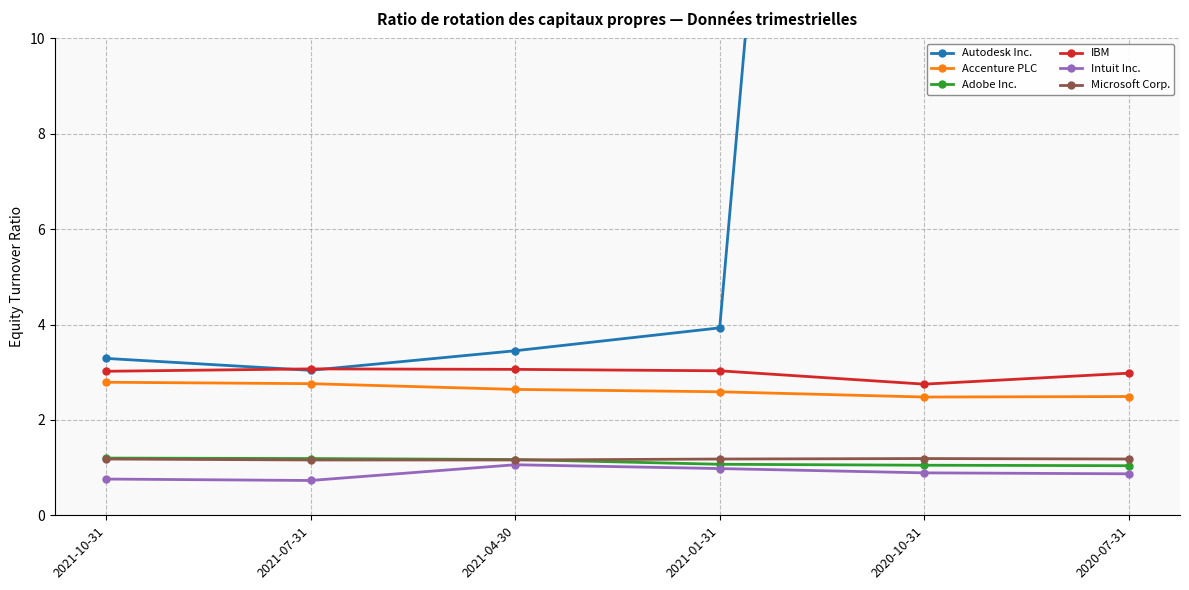

How many series are shown in this chart?

6